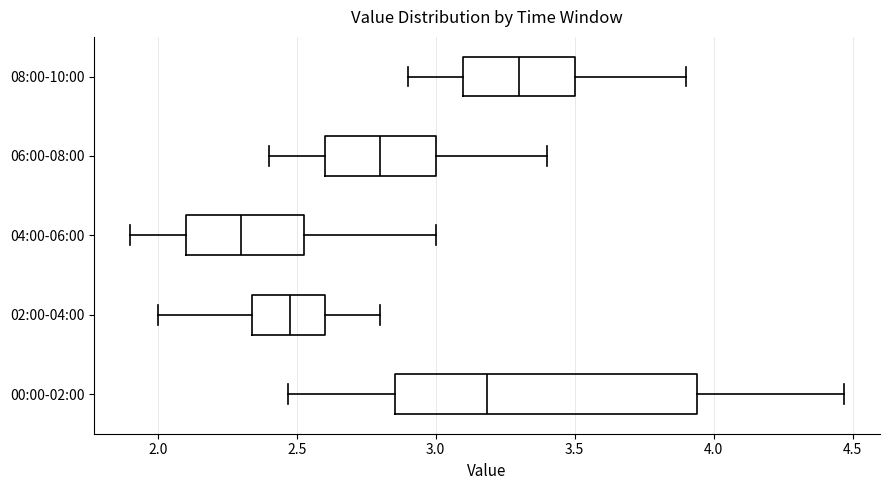

Reading bottom to top, transcribe this box plot: for each box, give where its median line is, the range the box spans, and where its two whiskers end, as read against the x-axis. The values are not printed on the chart, so give them approximately, as read against the axis.

00:00-02:00: median 3.20, box 2.85 to 3.95, whiskers 2.45 to 4.45
02:00-04:00: median 2.50, box 2.35 to 2.60, whiskers 2.00 to 2.80
04:00-06:00: median 2.30, box 2.10 to 2.55, whiskers 1.90 to 3.00
06:00-08:00: median 2.80, box 2.60 to 3.00, whiskers 2.40 to 3.40
08:00-10:00: median 3.30, box 3.10 to 3.50, whiskers 2.90 to 3.90